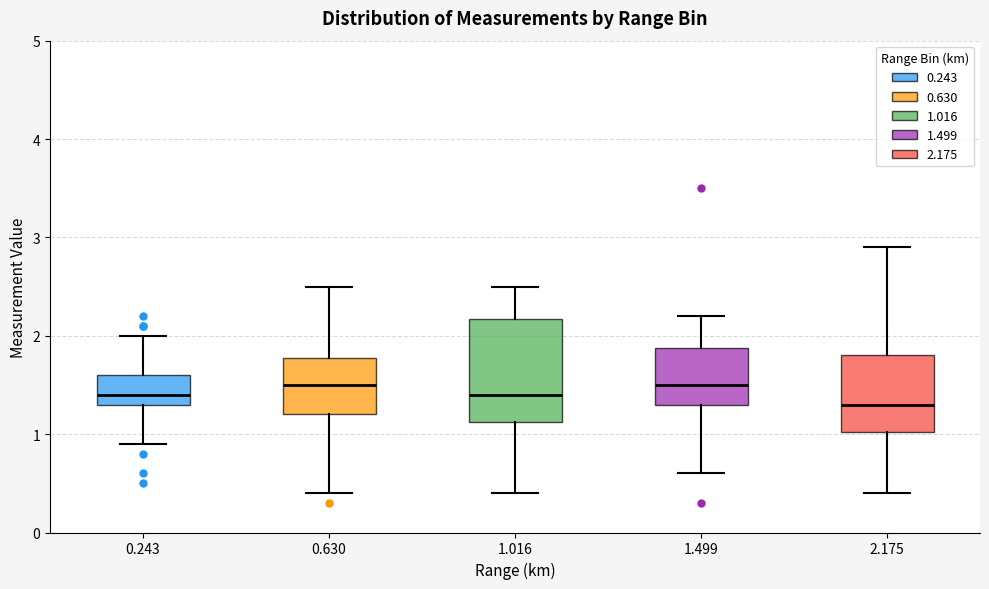

Reading left to right, read every box against the y-axis: the position of its median line, the range the box covers, and the ends of its whiskers. The values are not printed on the chart, so give them approximately, as read against the axis.

0.243: median 1.4, box 1.3 to 1.6, whiskers 0.9 to 2.0
0.630: median 1.5, box 1.2 to 1.8, whiskers 0.4 to 2.5
1.016: median 1.4, box 1.1 to 2.2, whiskers 0.4 to 2.5
1.499: median 1.5, box 1.3 to 1.9, whiskers 0.6 to 2.2
2.175: median 1.3, box 1.0 to 1.8, whiskers 0.4 to 2.9